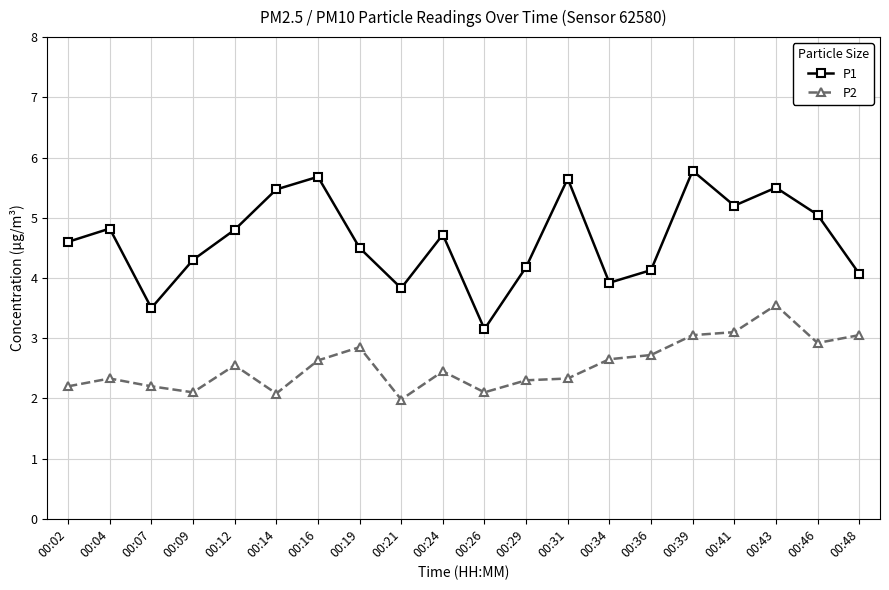

Does the chart display data point markers on the line(s)?

Yes